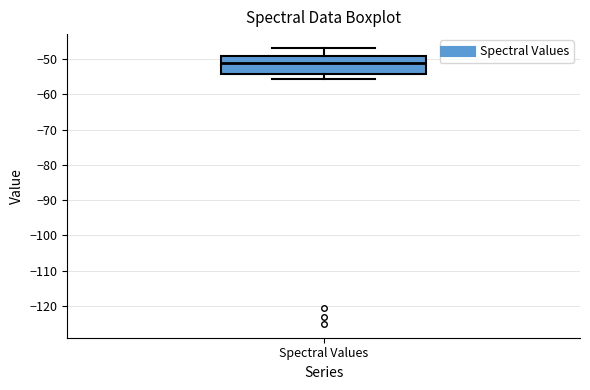

Read this box plot against the y-axis: the position of the median line, the range covered by the box, and the ends of both whiskers. The values are not printed on the chart, so give them approximately, as read against the axis.

median -51, box -54 to -49, whiskers -56 to -47